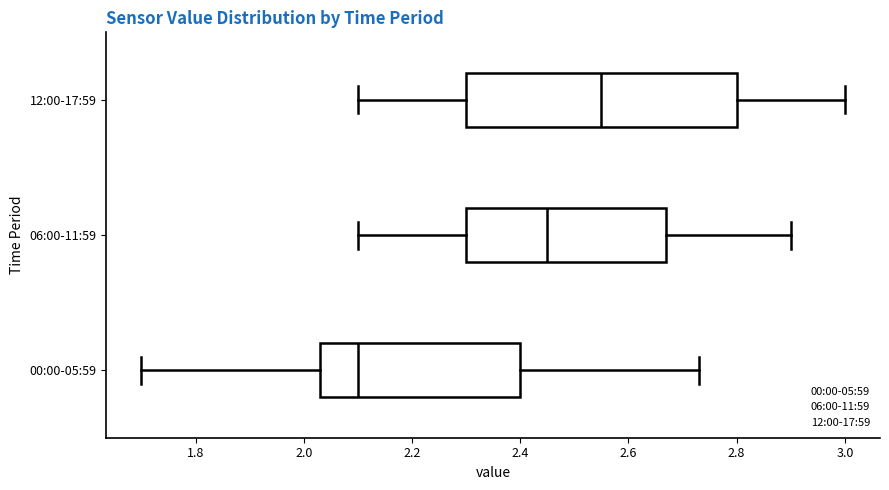

Reading bottom to top, read every box against the x-axis: the position of its median line, the range the box covers, and the ends of its whiskers. The values are not printed on the chart, so give them approximately, as read against the axis.

00:00-05:59: median 2.10, box 2.04 to 2.40, whiskers 1.70 to 2.74
06:00-11:59: median 2.46, box 2.30 to 2.68, whiskers 2.10 to 2.90
12:00-17:59: median 2.56, box 2.30 to 2.80, whiskers 2.10 to 3.00